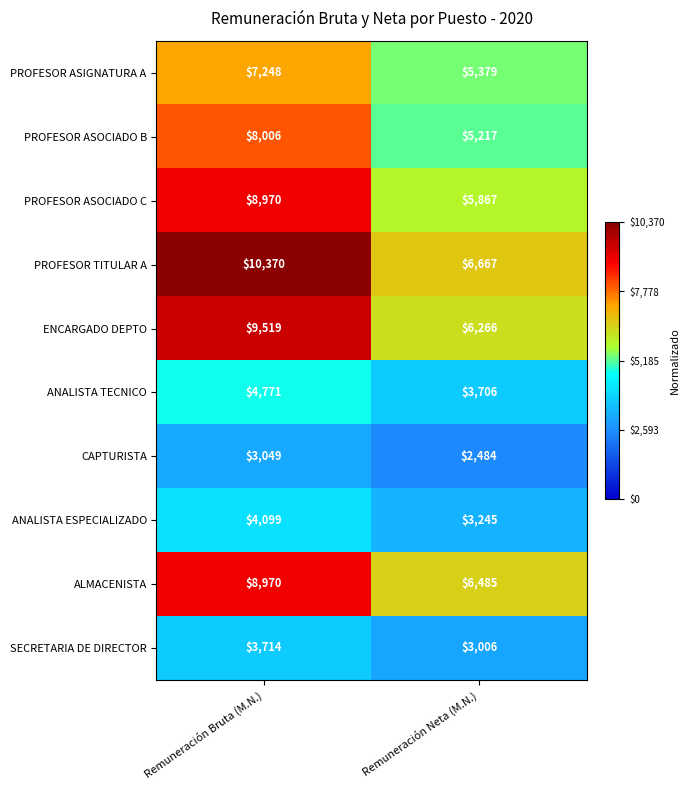

What is the total value across all series at Remuneración Neta (M.N.)?

48322